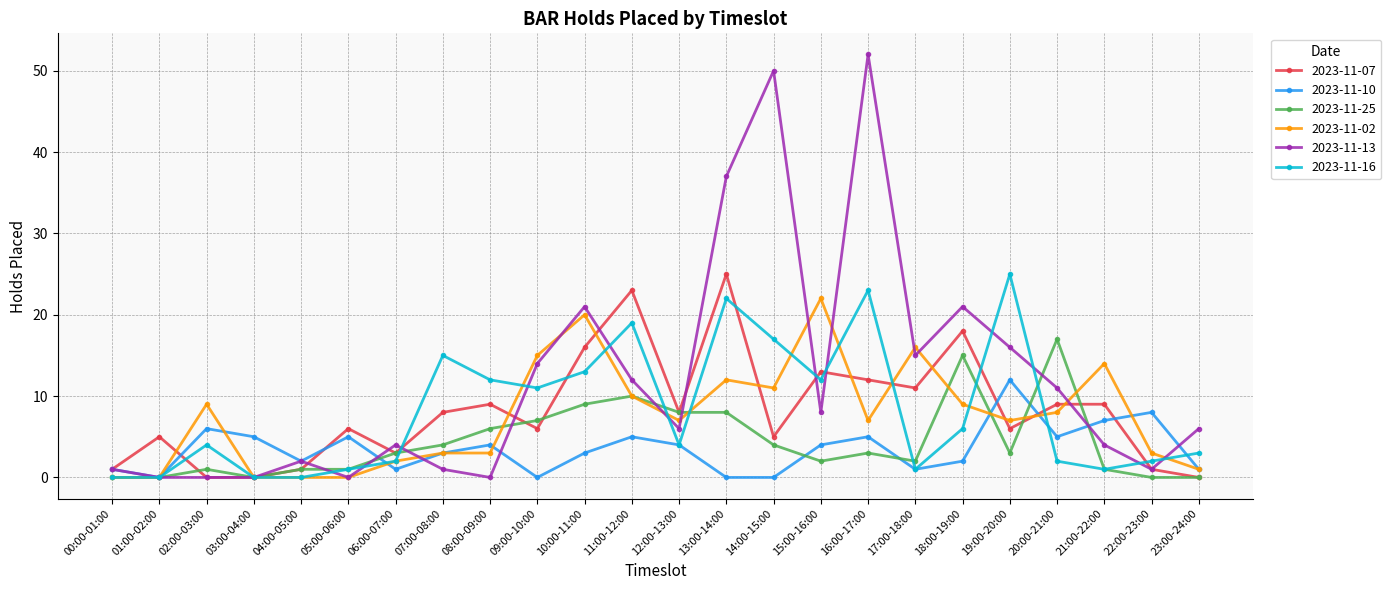

What is the label of the 12th point from the right?

12:00-13:00